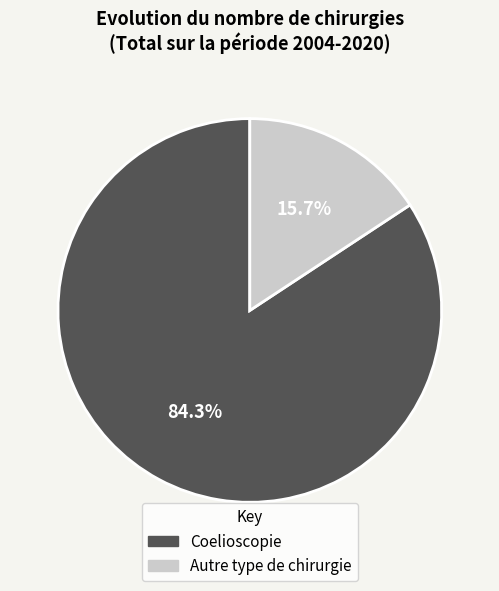

True or false: Autre type de chirurgie accounts for 4% of the total.

False